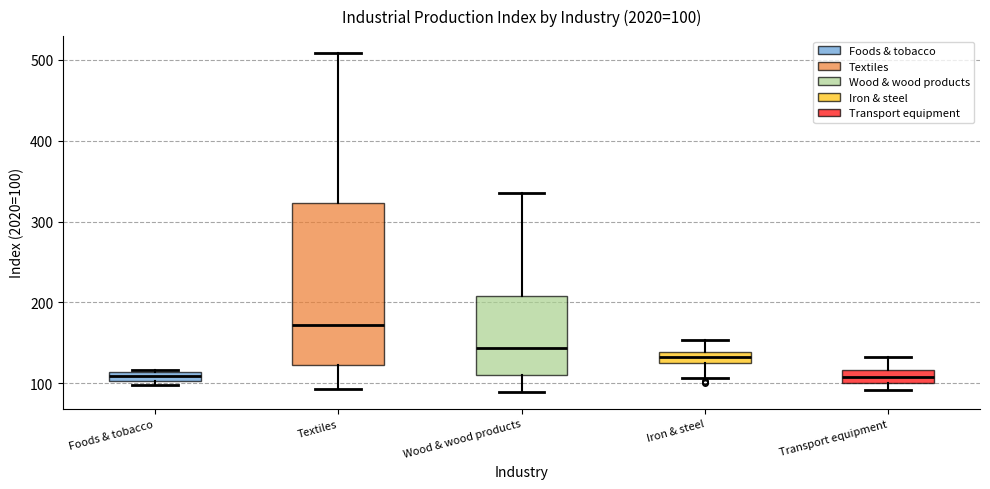

Which box is the tallest, from its lower edge to its upper edge?

Textiles